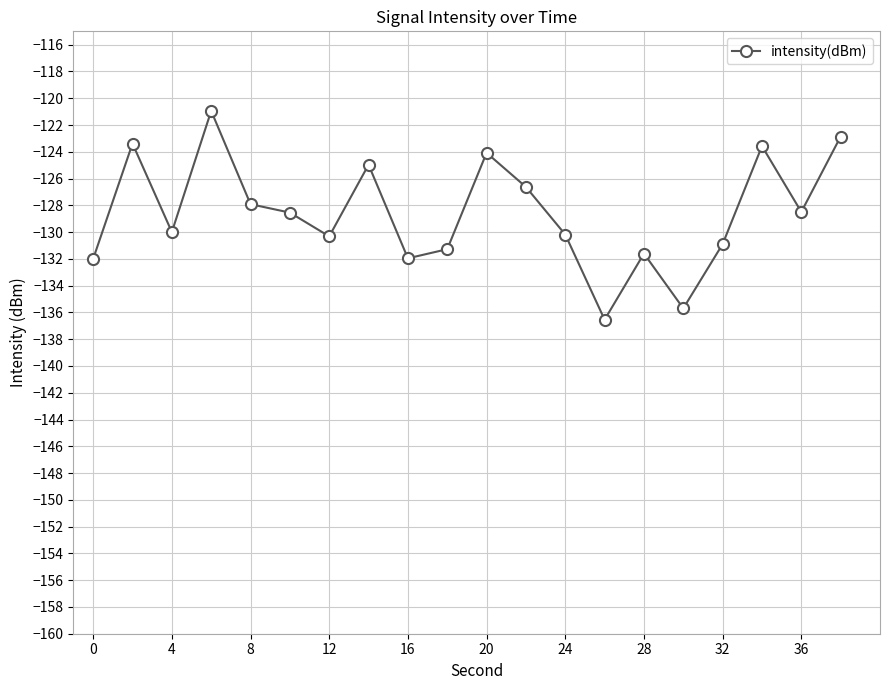

What is the maximum value shown in the chart?

-120.9